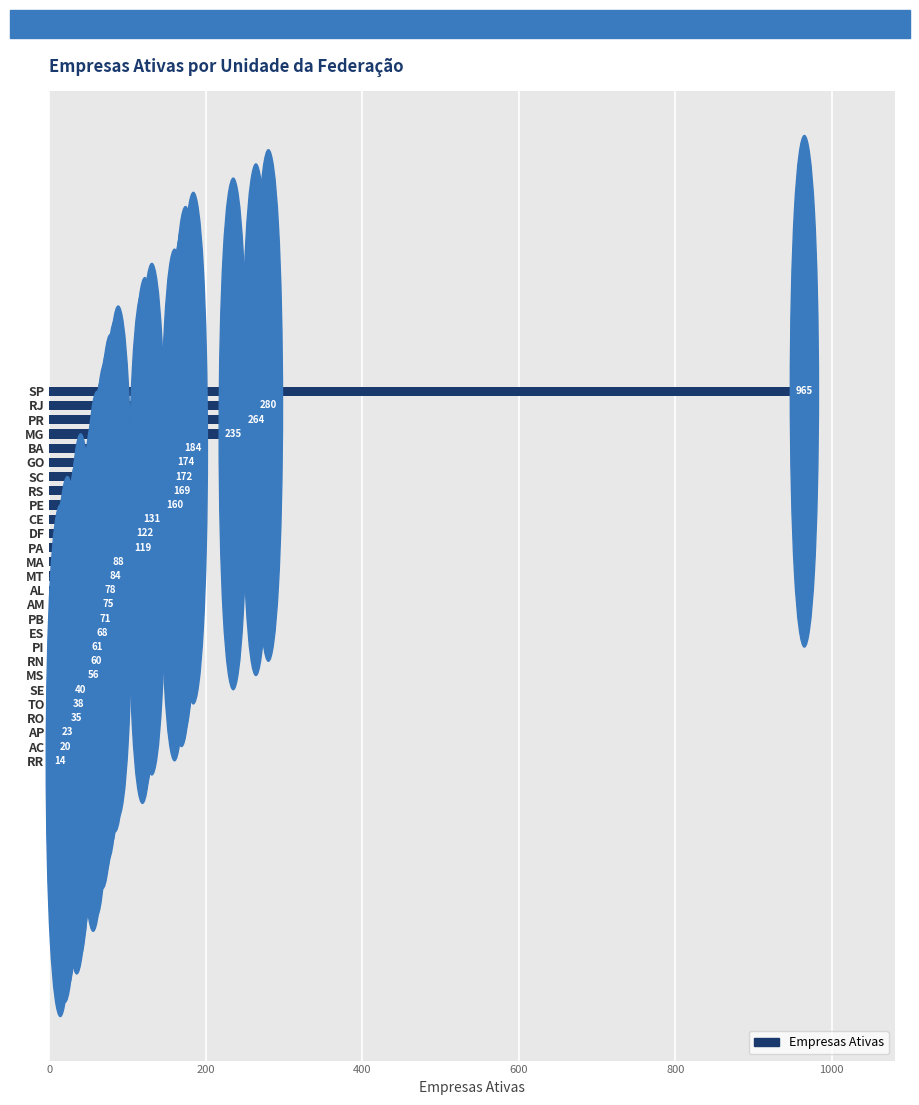

What is the average value?

140